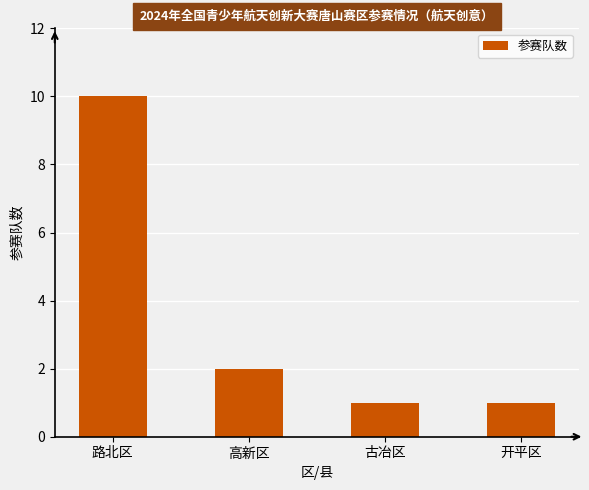

How many distinct data groups are displayed?

1